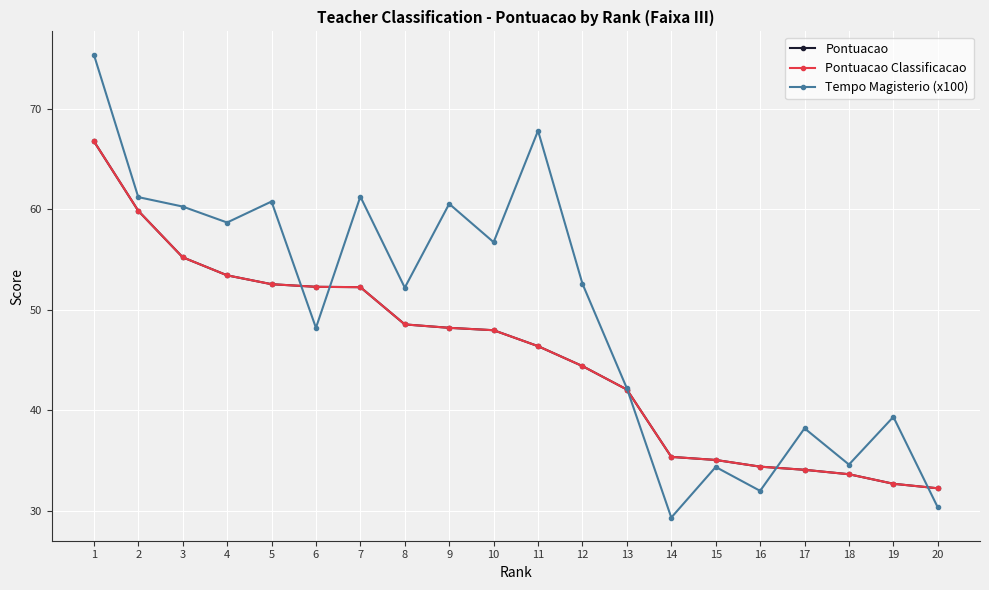

At how many categories does at least one series exceed 55?

9